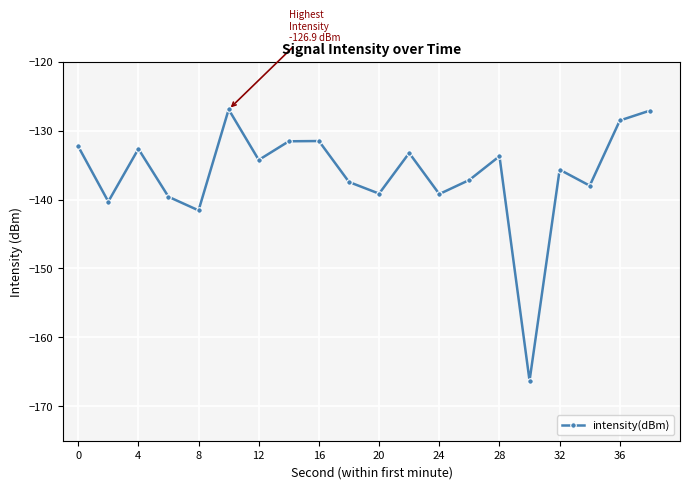

How many interior local valleys (lower than both neighbors) does the data have?

7